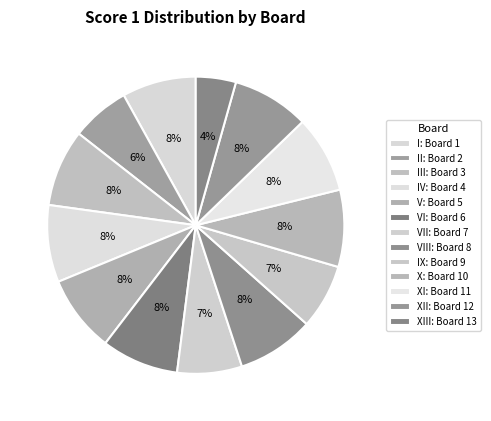

Count the number of slices in the pie.

13